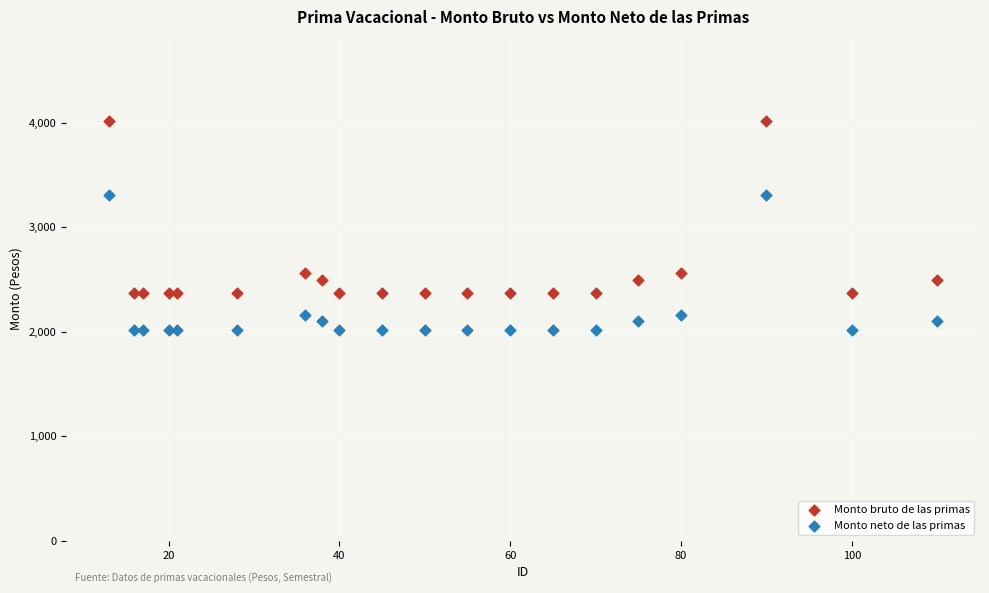

Which series contains the lowest Y value?

Monto neto de las primas